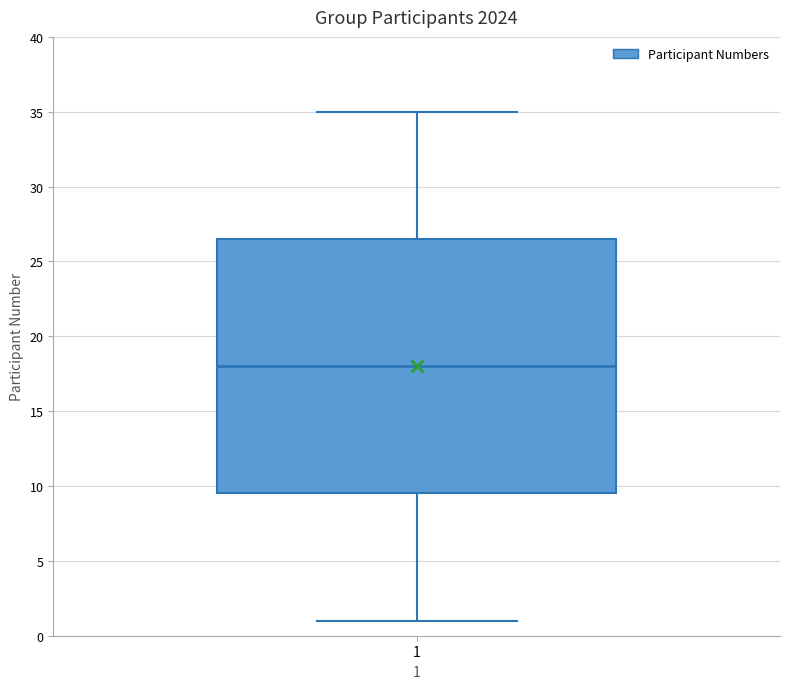

Read this box plot against the y-axis: the position of the median line, the range covered by the box, and the ends of both whiskers. The values are not printed on the chart, so give them approximately, as read against the axis.

median 18.0, box 9.5 to 26.5, whiskers 1.0 to 35.0